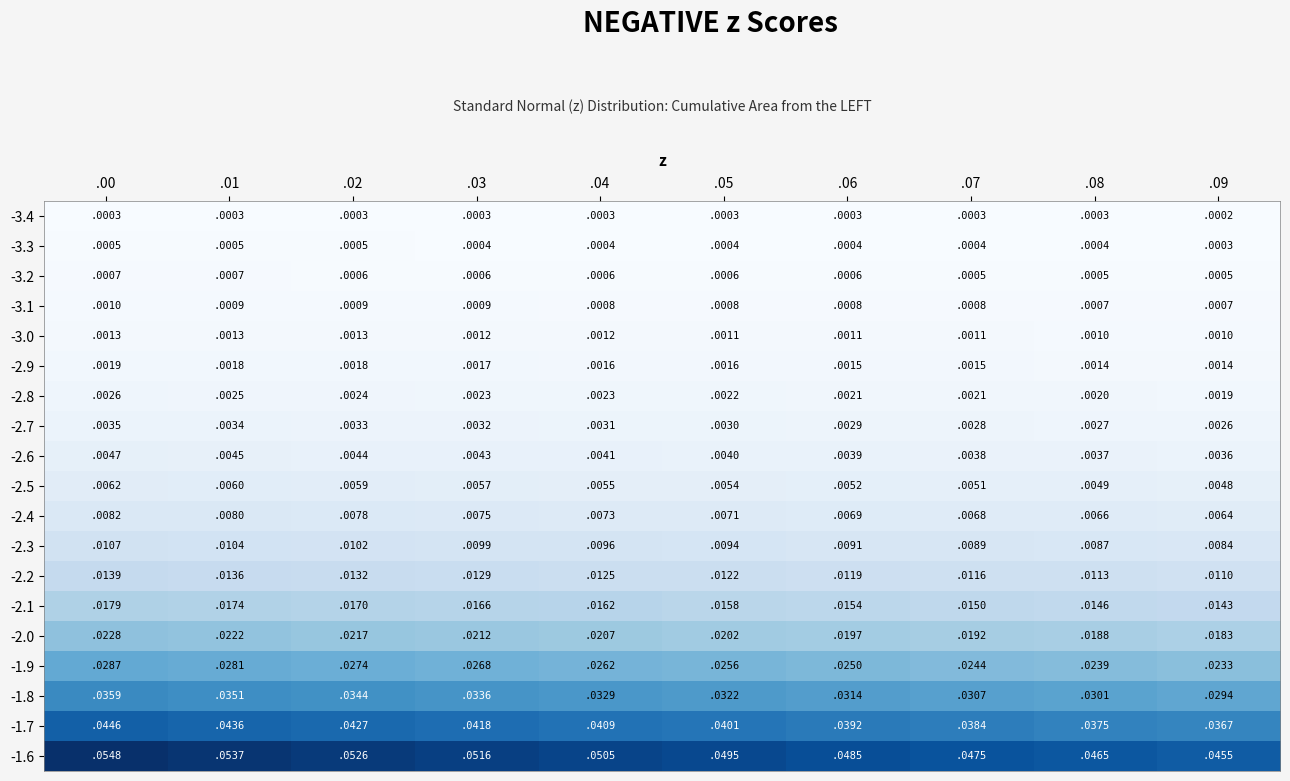

At which category is the sum across all series the highest?

.00